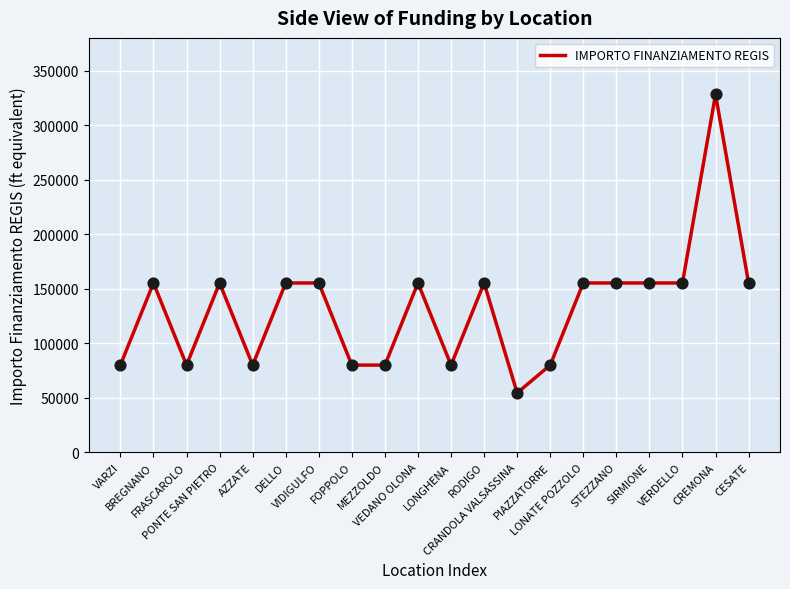

What is the change in value from VARZI to VIDIGULFO?

+75312